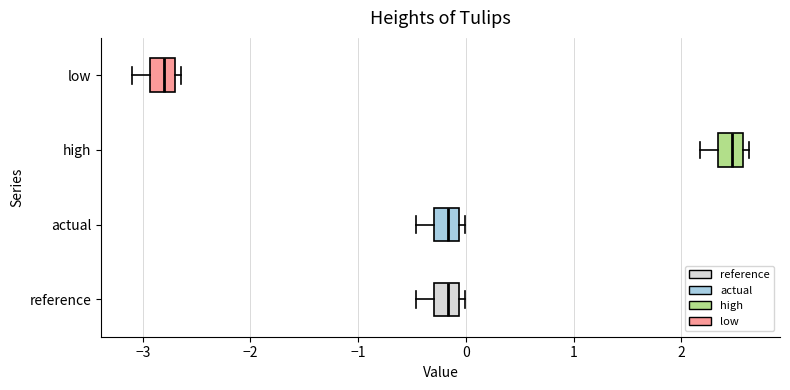

Reading bottom to top, read every box against the x-axis: the position of its median line, the range the box covers, and the ends of its whiskers. The values are not printed on the chart, so give them approximately, as read against the axis.

reference: median -0.2, box -0.3 to -0.1, whiskers -0.5 to 0.0
actual: median -0.2, box -0.3 to -0.1, whiskers -0.5 to 0.0
high: median 2.5, box 2.3 to 2.6, whiskers 2.2 to 2.6 (just right of the box's right edge)
low: median -2.8, box -2.9 to -2.7, whiskers -3.1 to -2.6